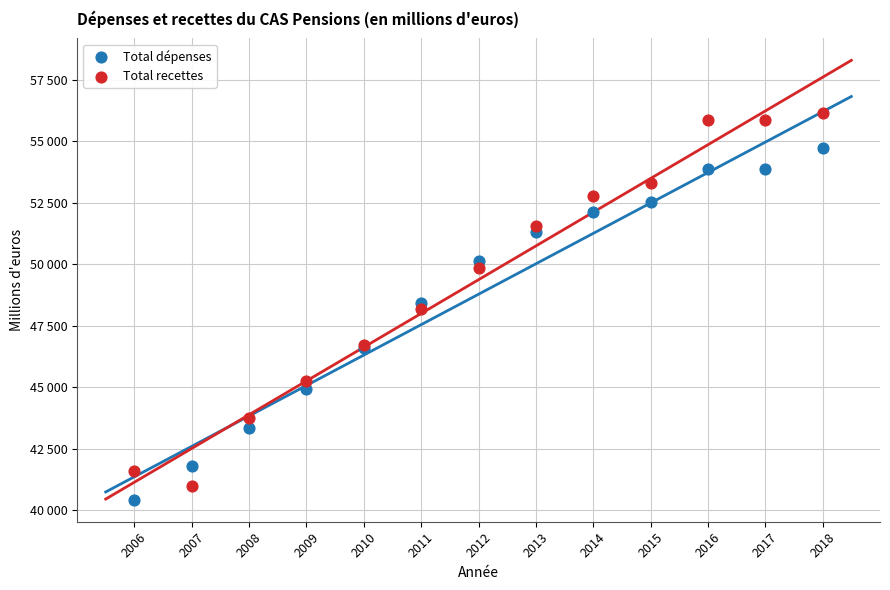

What are all the series names shown in the legend?

Total dépenses, Total recettes